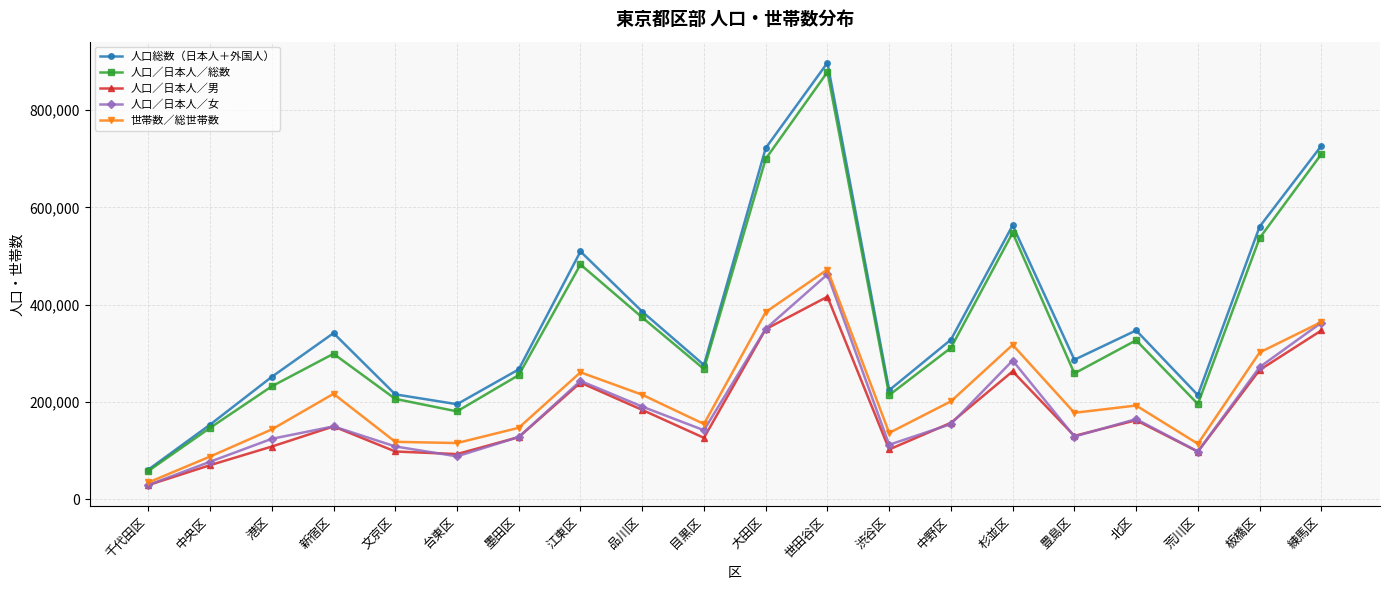

Read the 人口／日本人／女 value at 品川区, to the nearest 100.

190200